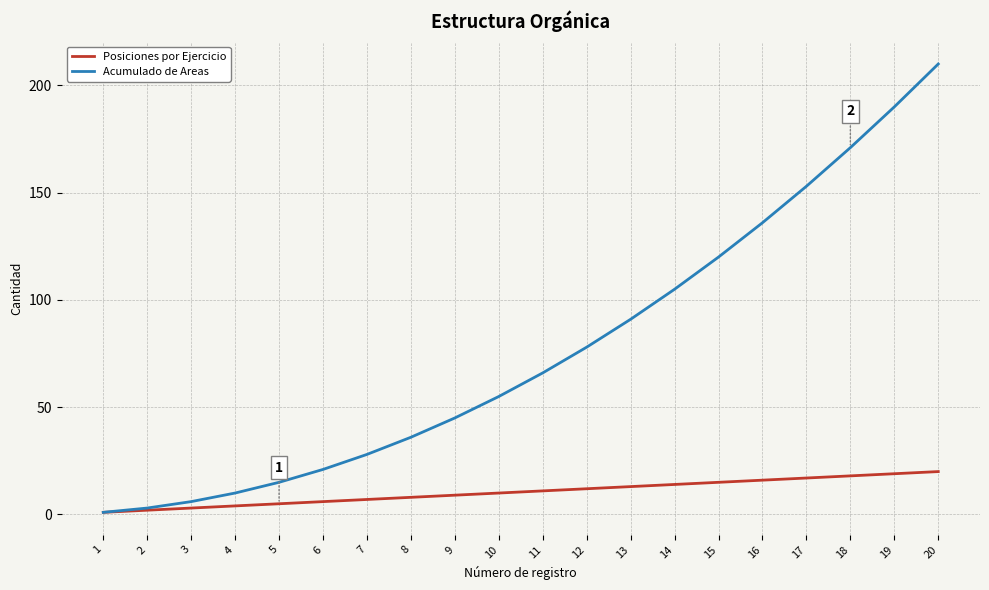

What is the sum of the Acumulado de Areas values at 5 and 14?

120